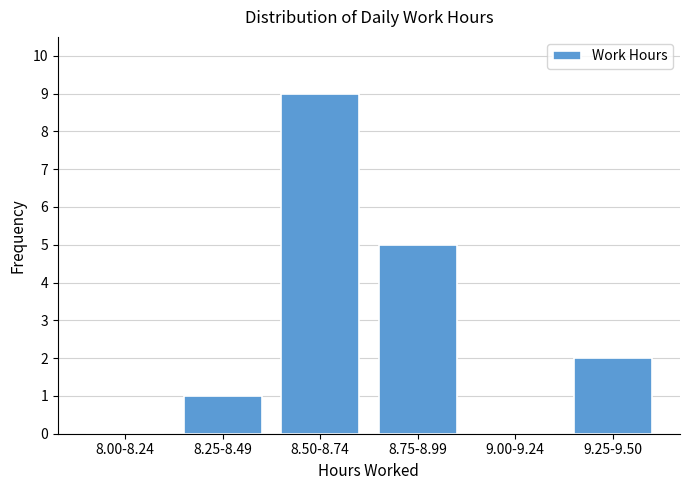

Reading left to right, transcribe all the data shown in this chart.

8.00-8.24=0	8.25-8.49=1	8.50-8.74=9	8.75-8.99=5	9.00-9.24=0	9.25-9.50=2